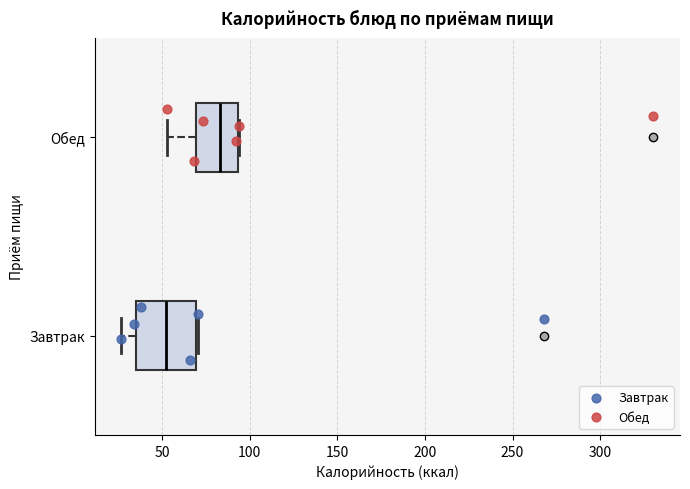

Which box's median line is the furthest to the left?

Завтрак